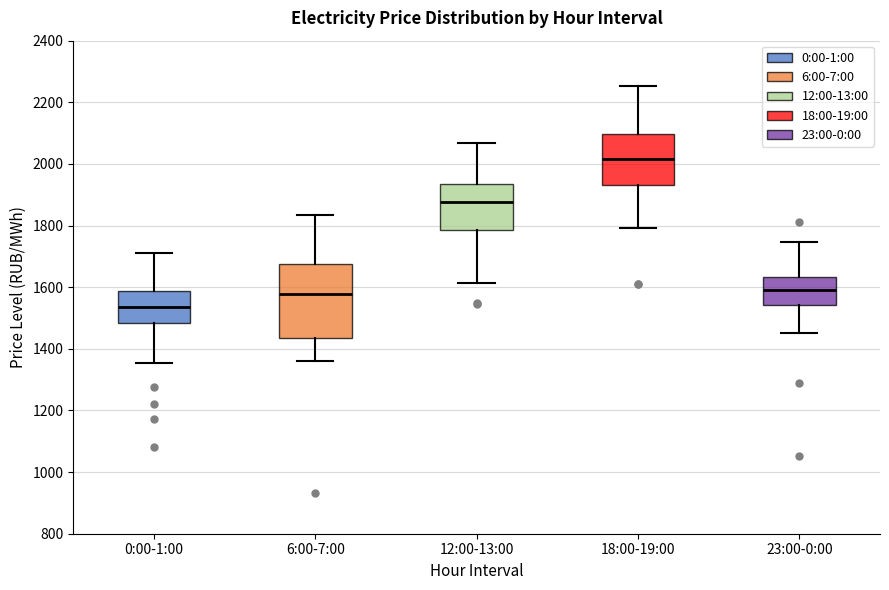

Where is the lower edge of the box for 6:00-7:00 on the y-axis? The values are not printed on the chart, so give them approximately, as read against the axis.

1440